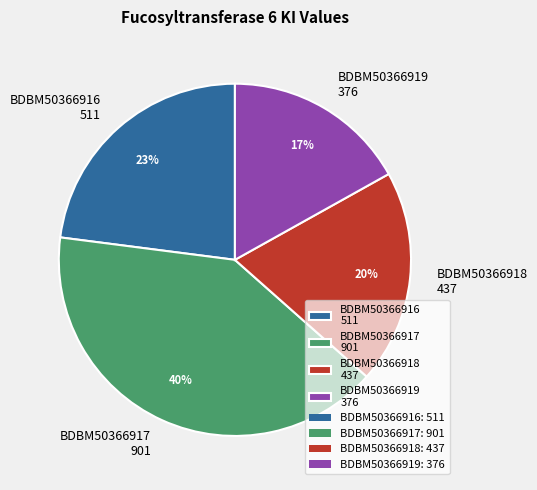

Which slice is the smallest?

BDBM50366919